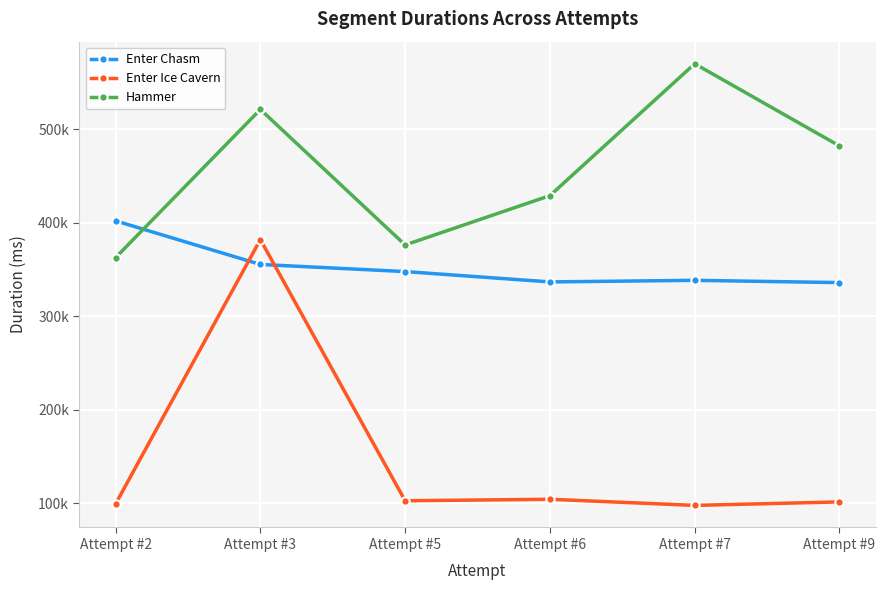

Rank the series by their maximum value, from highest to lowest.

Hammer, Enter Chasm, Enter Ice Cavern